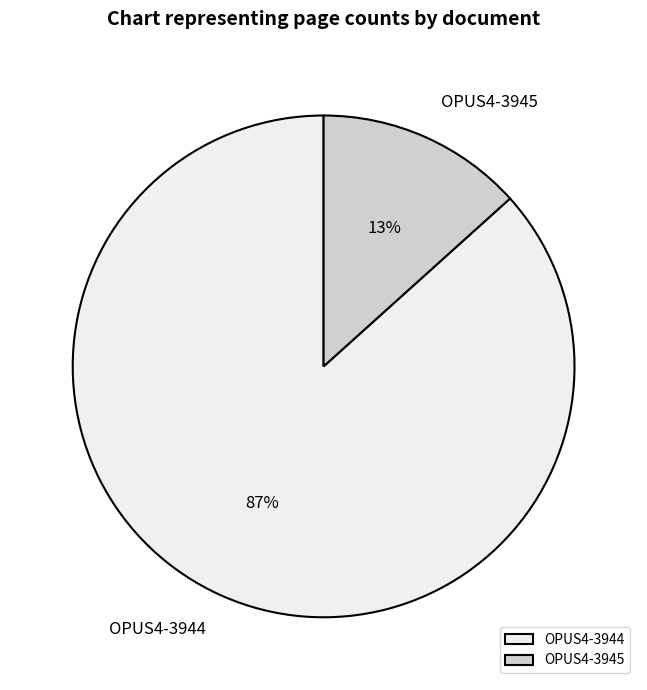

Does any single category account for the majority?

Yes